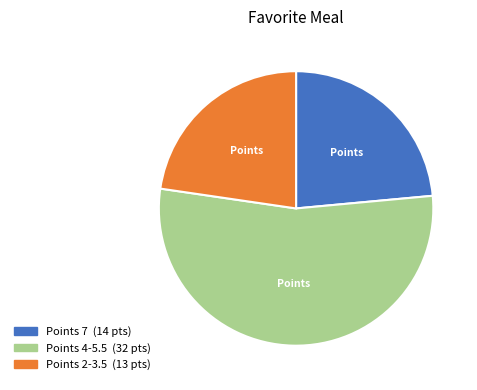

Does any single category account for the majority?

Yes